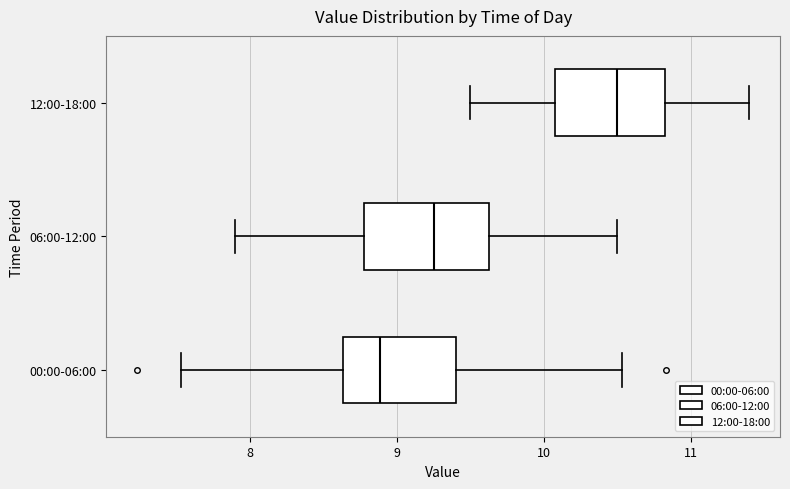

Reading bottom to top, read every box against the x-axis: the position of its median line, the range the box covers, and the ends of its whiskers. The values are not printed on the chart, so give them approximately, as read against the axis.

00:00-06:00: median 8.9, box 8.6 to 9.4, whiskers 7.5 to 10.5
06:00-12:00: median 9.3, box 8.8 to 9.6, whiskers 7.9 to 10.5
12:00-18:00: median 10.5, box 10.1 to 10.8, whiskers 9.5 to 11.4